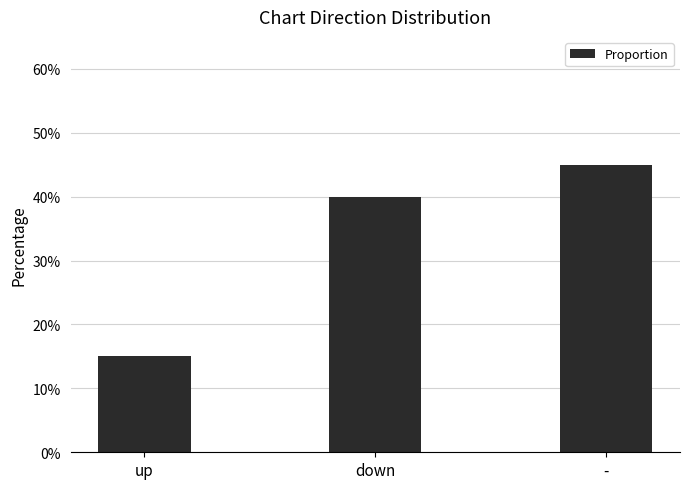

What is the difference between the maximum and minimum values?

0.3